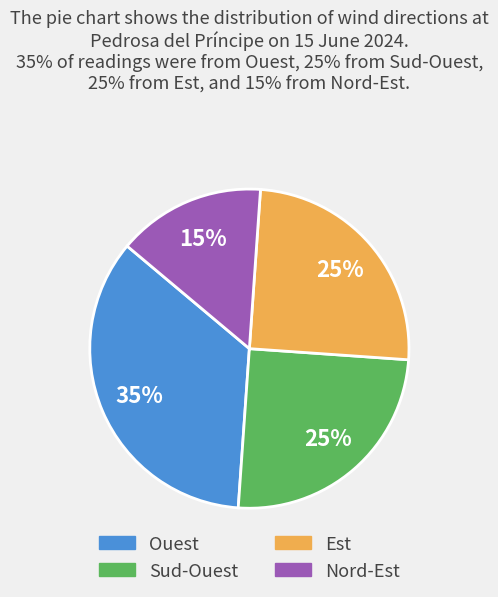

Do Est and Ouest together represent more than half of the pie?

Yes